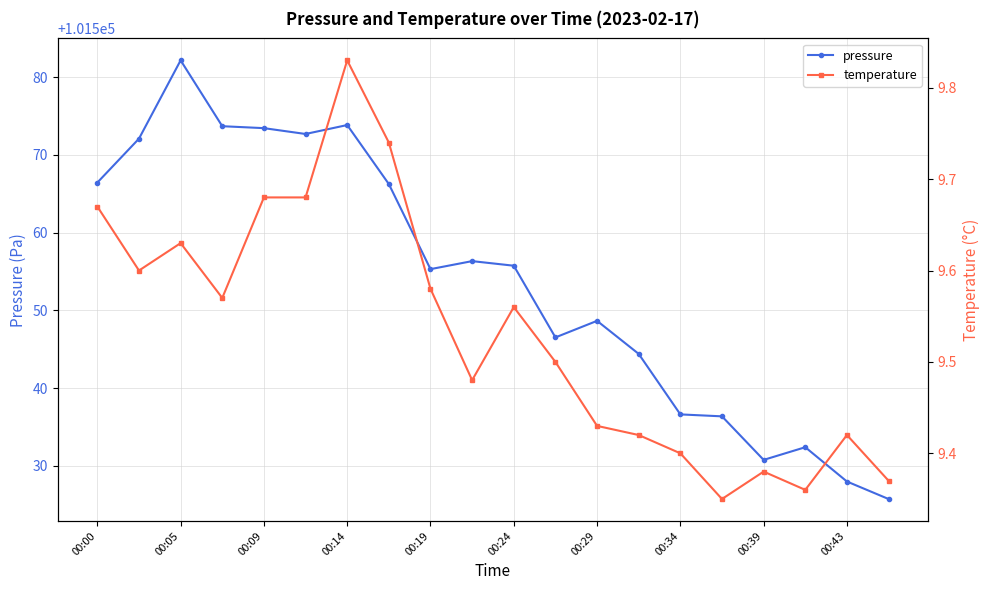

Does the chart display data point markers on the line(s)?

Yes